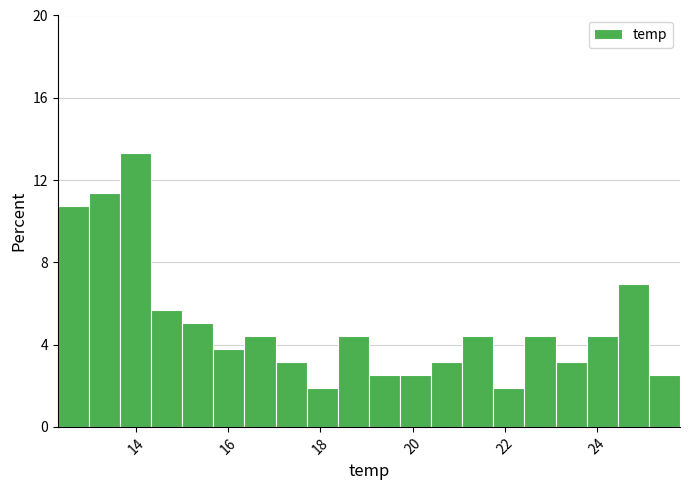

Around what value on the x-axis is the tallest bar? Give the approximate position of its centre, as read against the axis.

14.0